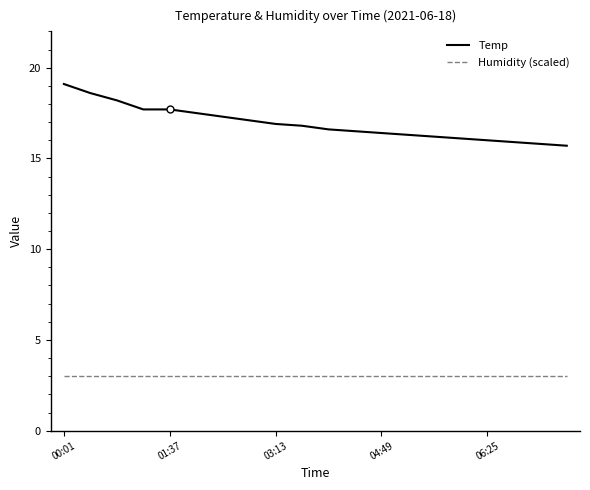

True or false: Humidity (scaled) and Temp intersect in this chart.

False